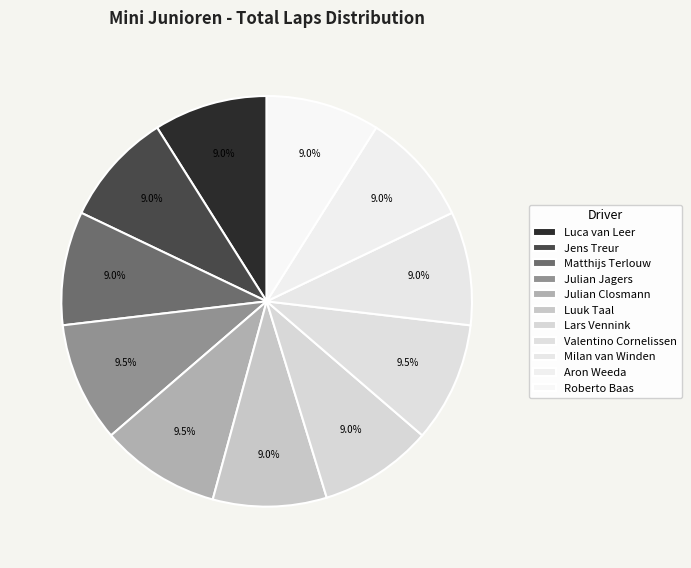

Rank the categories by value from lowest to highest.

Luca van Leer, Jens Treur, Matthijs Terlouw, Luuk Taal, Lars Vennink, Milan van Winden, Aron Weeda, Roberto Baas, Julian Jagers, Julian Closmann, Valentino Cornelissen